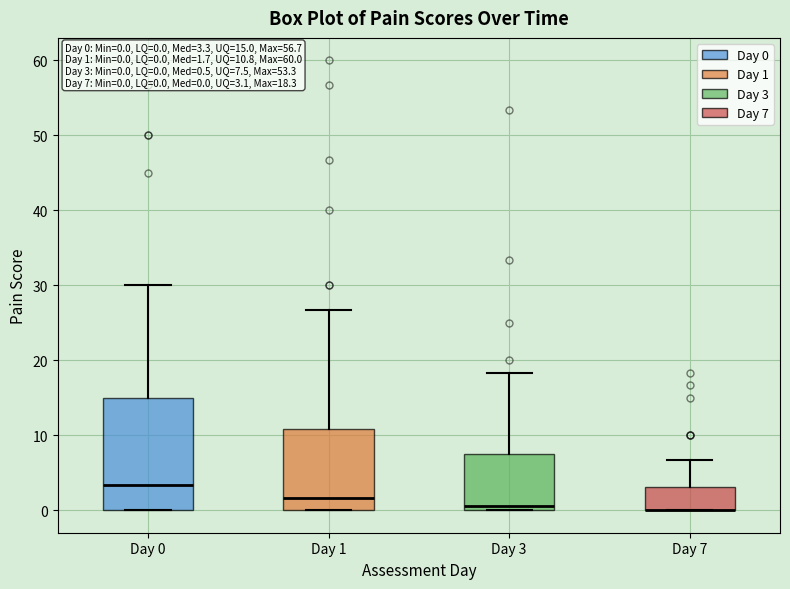

Comparing the boxes themselves (not the whiskers), which one is the tallest?

Day 0